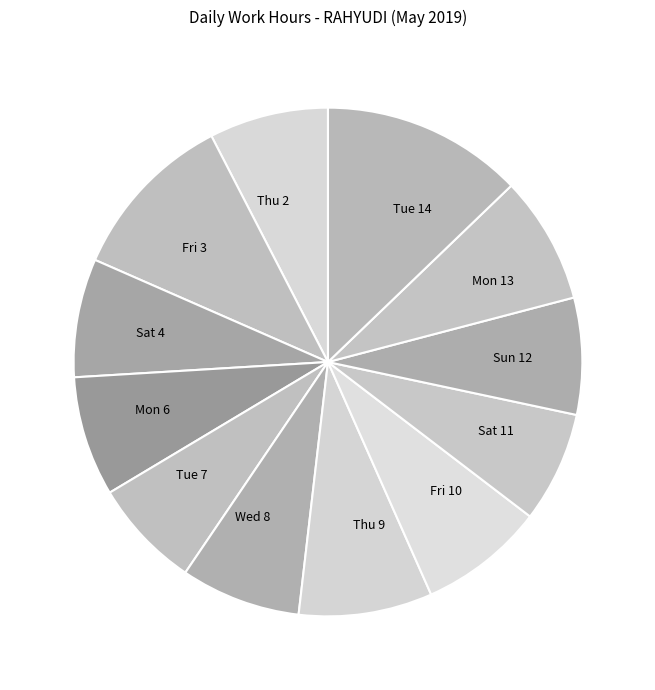

Which has a higher value, Tue 7 or Thu 9?

Thu 9